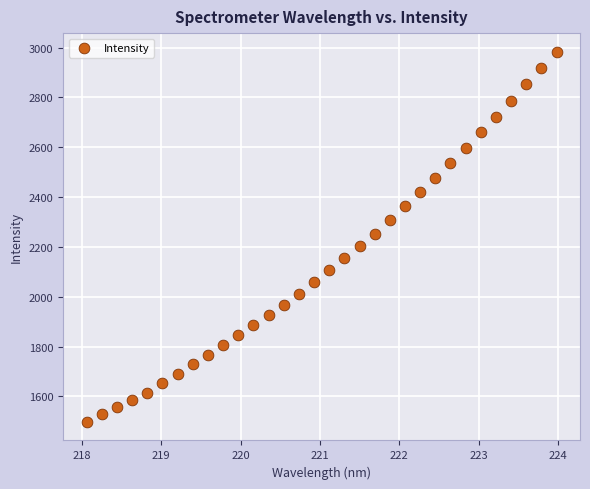

What is the range of X values (max minus min)?

5.9